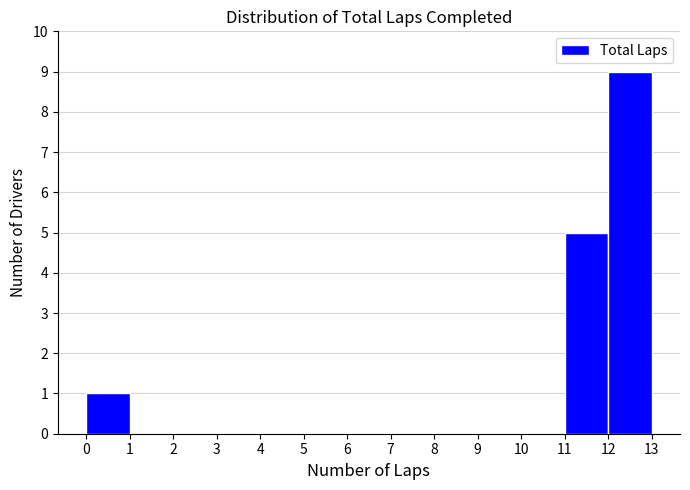

Reading left to right, list every bar in this chart as the range it spans on the x-axis followed by its height. The values are not printed on the chart, so give them approximately, as read against the axis.

0 to 1: 1
1 to 2: 0
2 to 3: 0
3 to 4: 0
4 to 5: 0
5 to 6: 0
6 to 7: 0
7 to 8: 0
8 to 9: 0
9 to 10: 0
10 to 11: 0
11 to 12: 5
12 to 13: 9